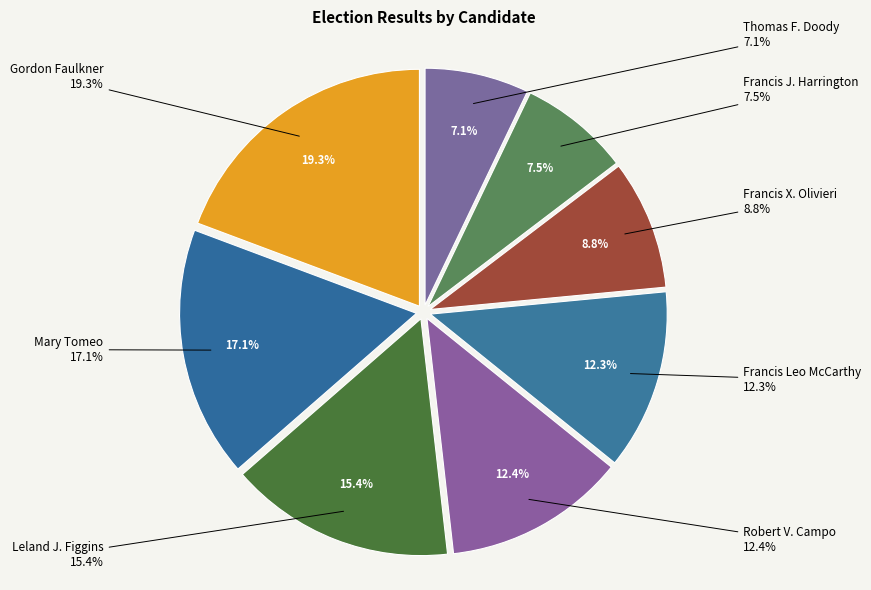

To the nearest percent, what is the combined percentage of Gordon Faulkner and Leland J. Figgins?

35%